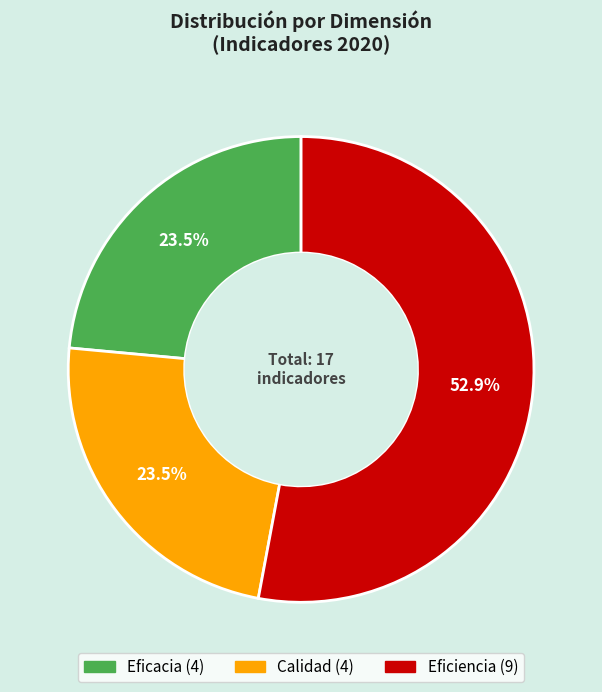

Which has a higher value, Eficiencia or Calidad?

Eficiencia